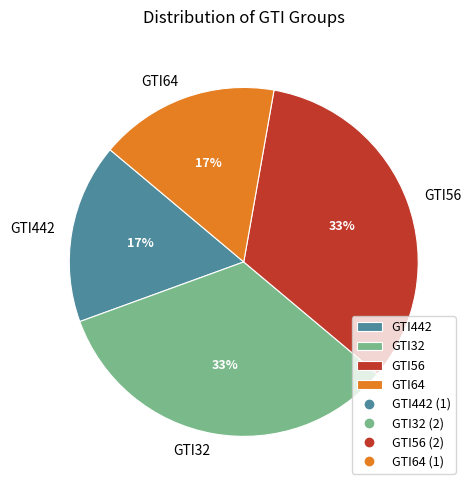

Is it true that GTI56 is 41% of the pie?

False